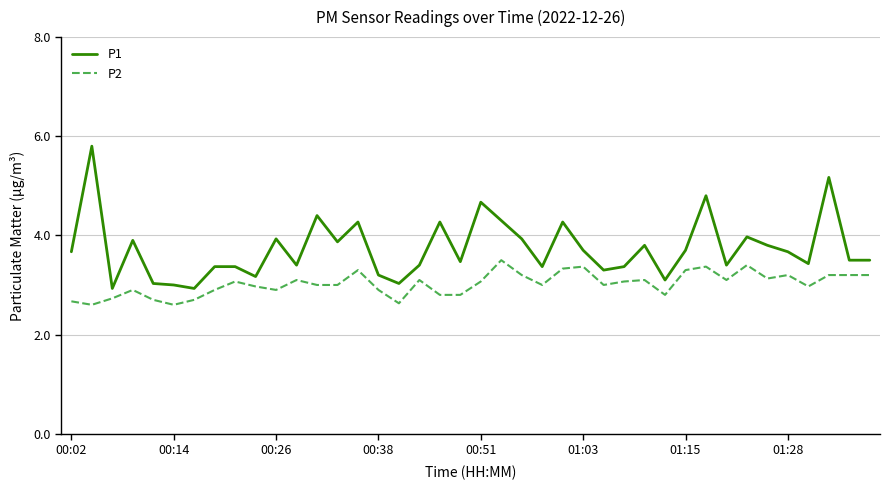

What is the highest value of the P1 series?

5.8